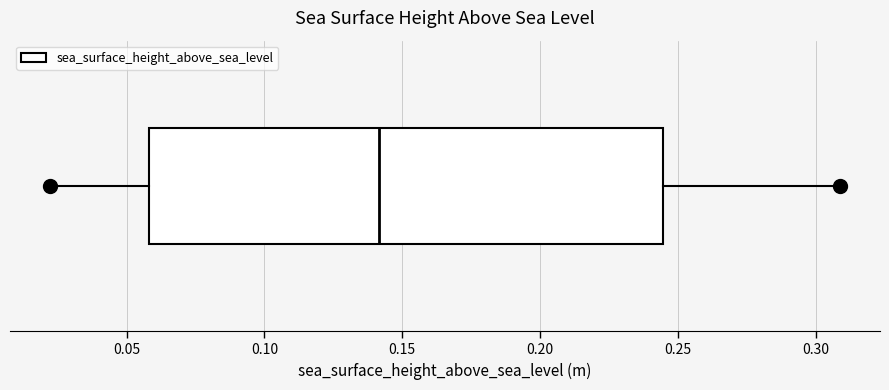

Transcribe this box plot: give where the median line is, the range the box spans, and where the two whiskers end, as read against the x-axis. The values are not printed on the chart, so give them approximately, as read against the axis.

median 0.140, box 0.060 to 0.245, whiskers 0.020 to 0.310